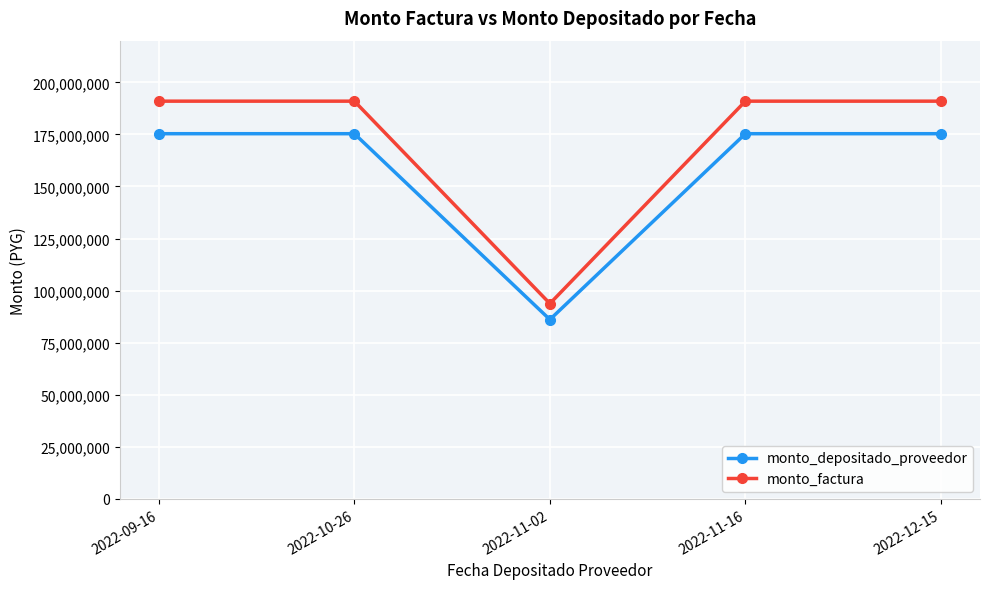

How many interior local valleys does the monto_factura series have?

1